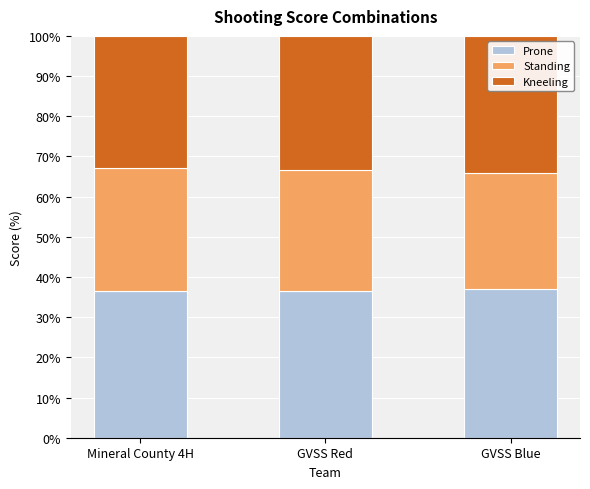

What is the total value across all series at GVSS Blue?

100.0